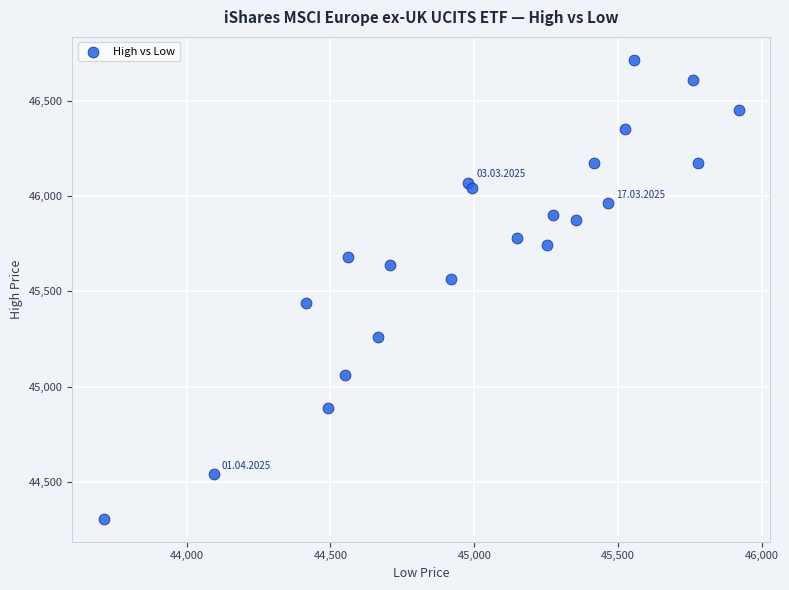

What is the range of X values (max minus min)?

2206